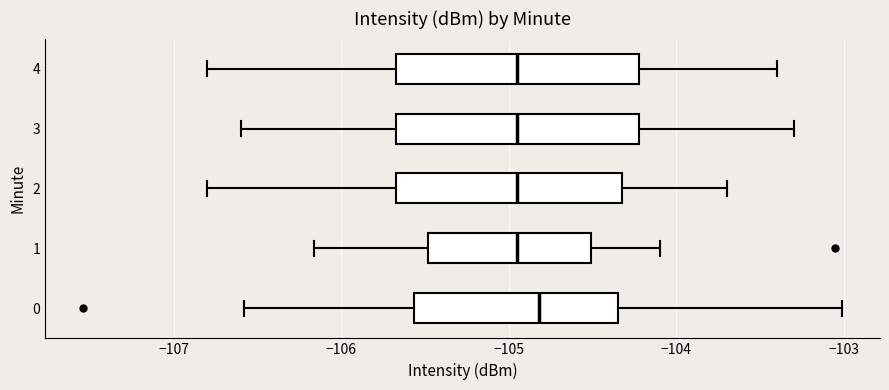

Which box's median line is the furthest to the right?

0